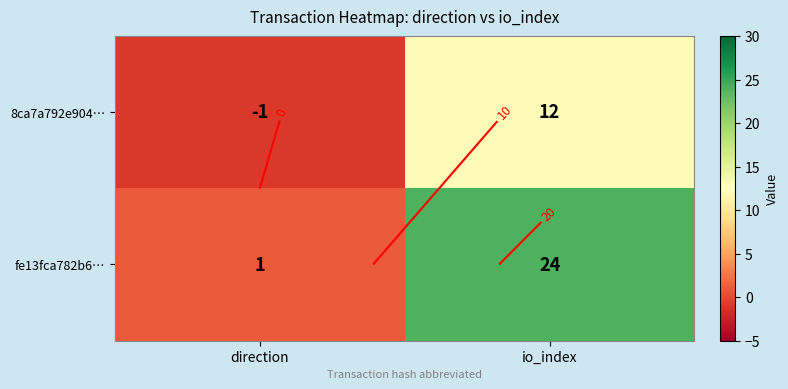

At which label does 8ca7a792e904… reach its peak?

io_index